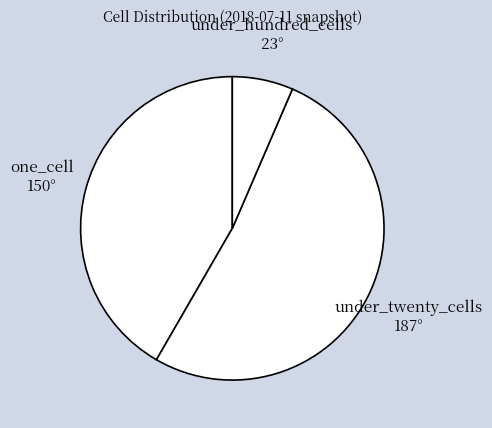

Is there a majority slice in this chart?

Yes